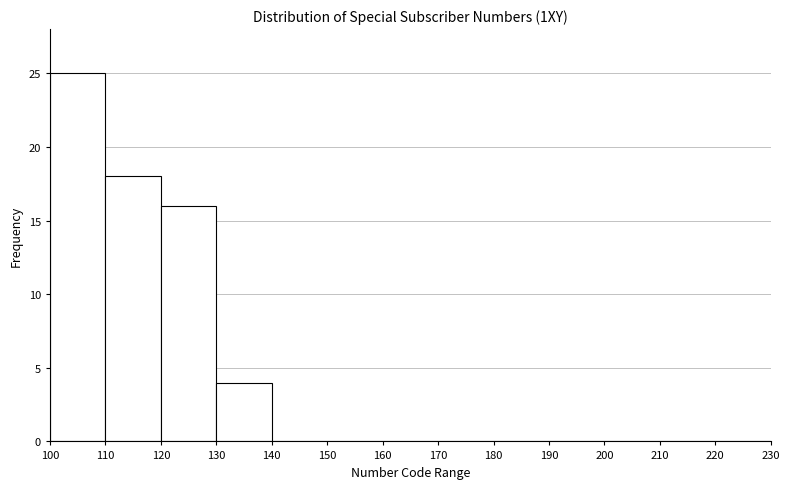

Over which range of the x-axis is the bar tallest?

100 to 110